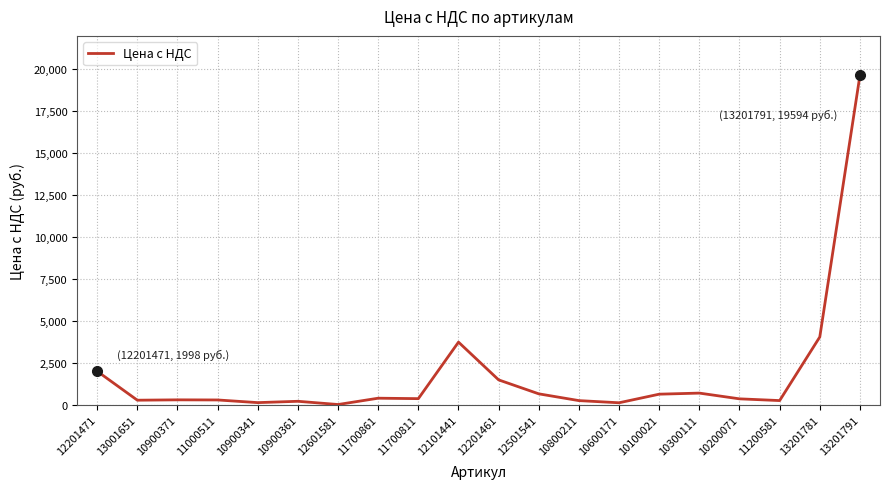

Is it true that the value at 12201461 is 1486.0?

True